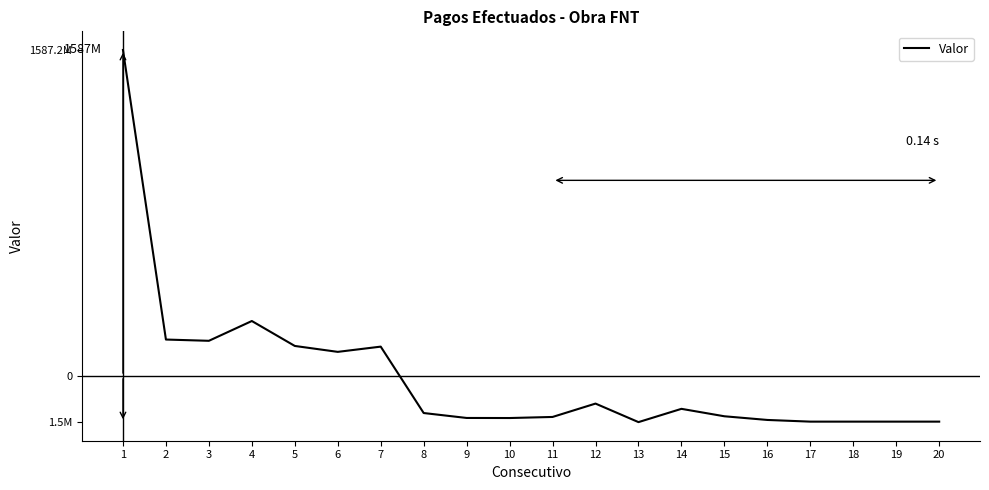

True or false: the data shows -0.2 at 8.

True